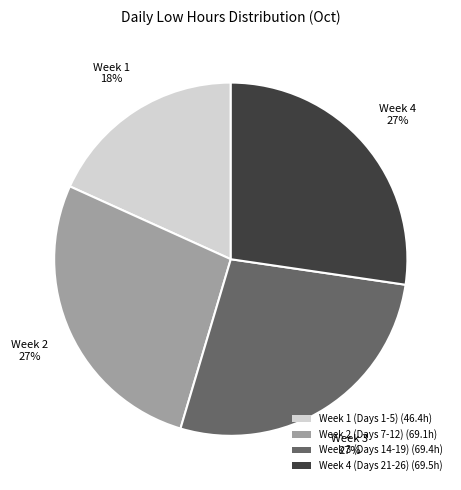

Approximately how many times larger is the value at Week 3 (Days 14-19) (69.4h) compared to Week 2 (Days 7-12) (69.1h)?

1.0